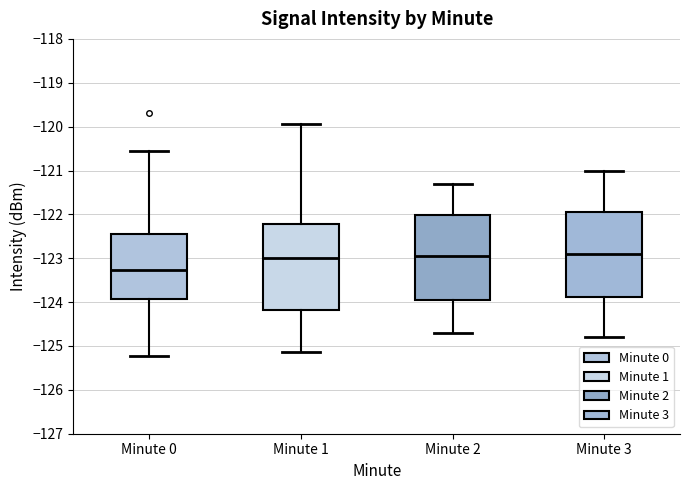

Which box has the lowest median line?

Minute 0